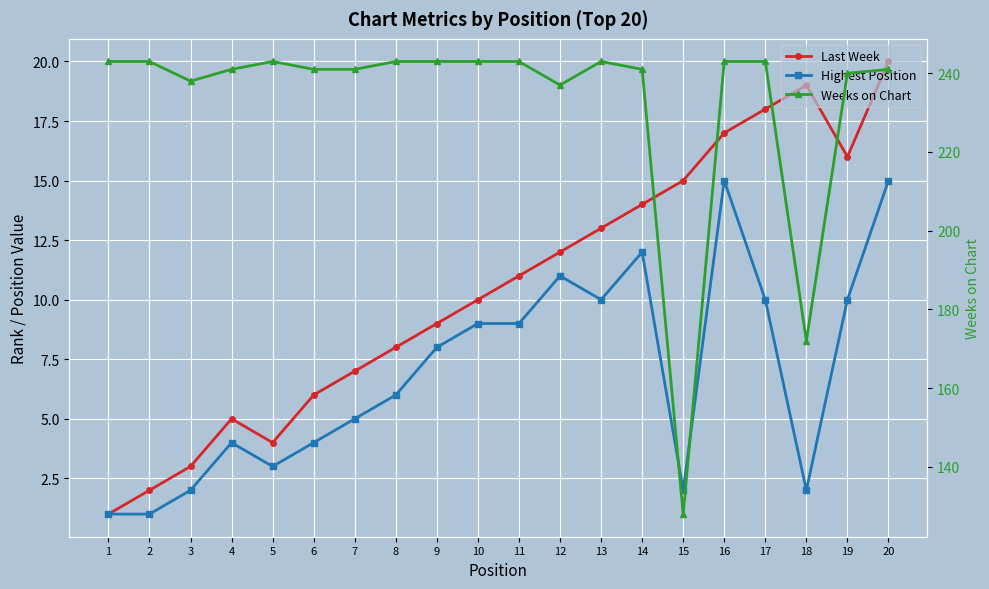

True or false: Last Week and Weeks on Chart cross at least once.

False